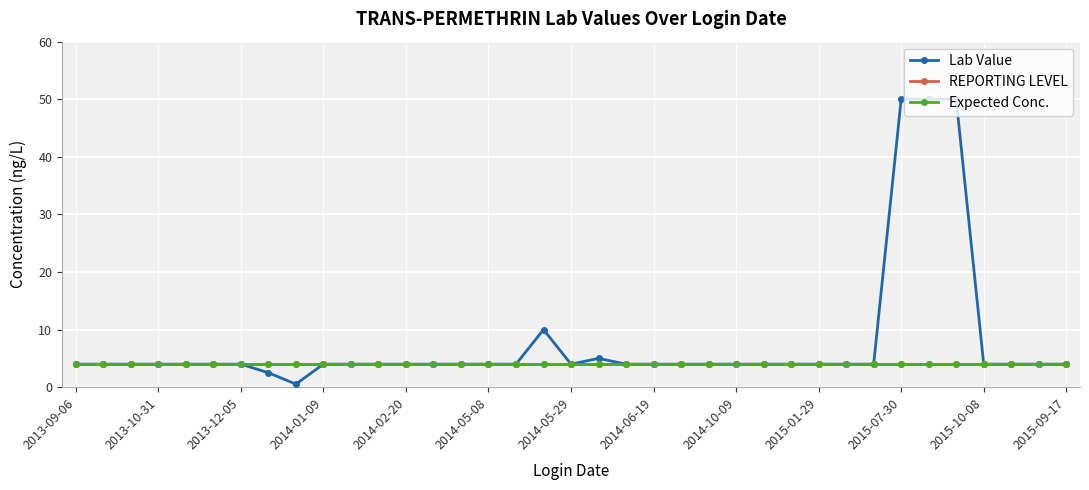

Is this an area chart (filled region under the line)?

No